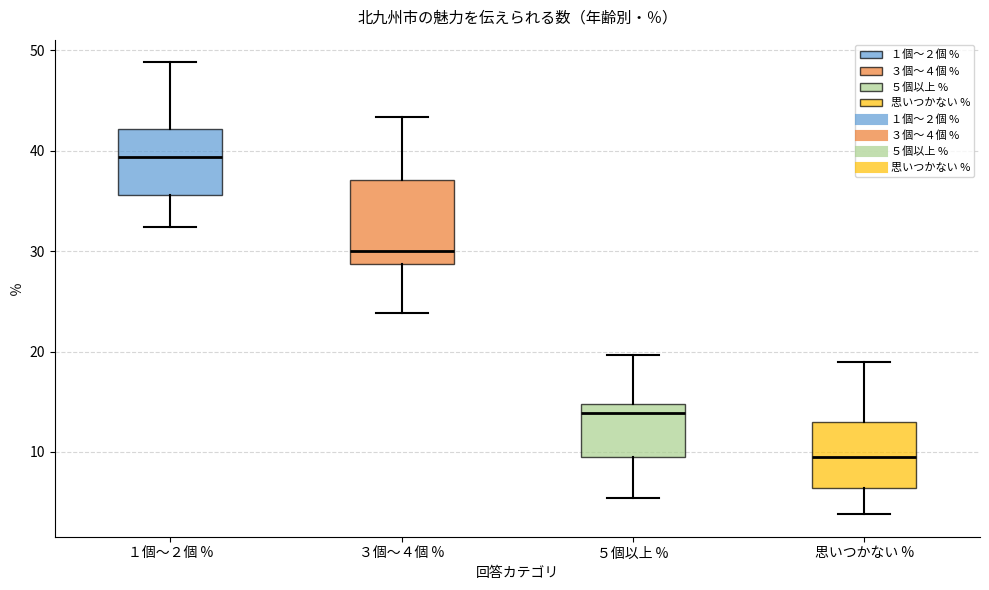

Comparing the boxes themselves (not the whiskers), which one is the tallest?

３個～４個 %